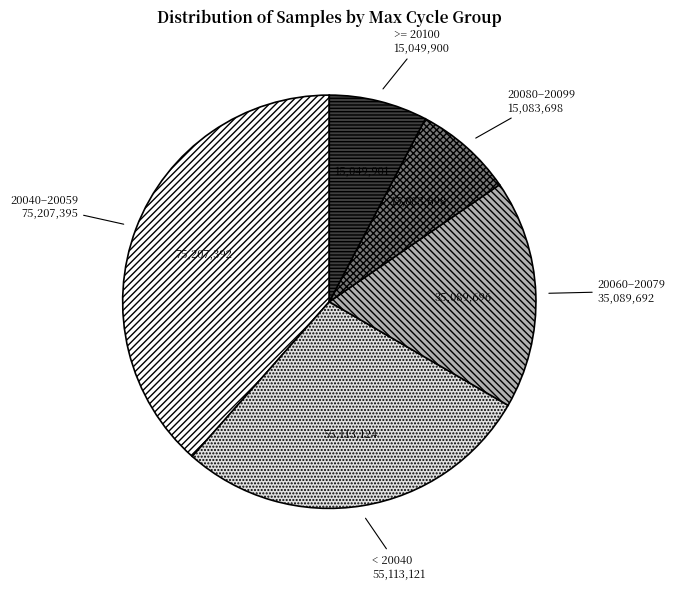

Which slice is the largest?

20040–20059